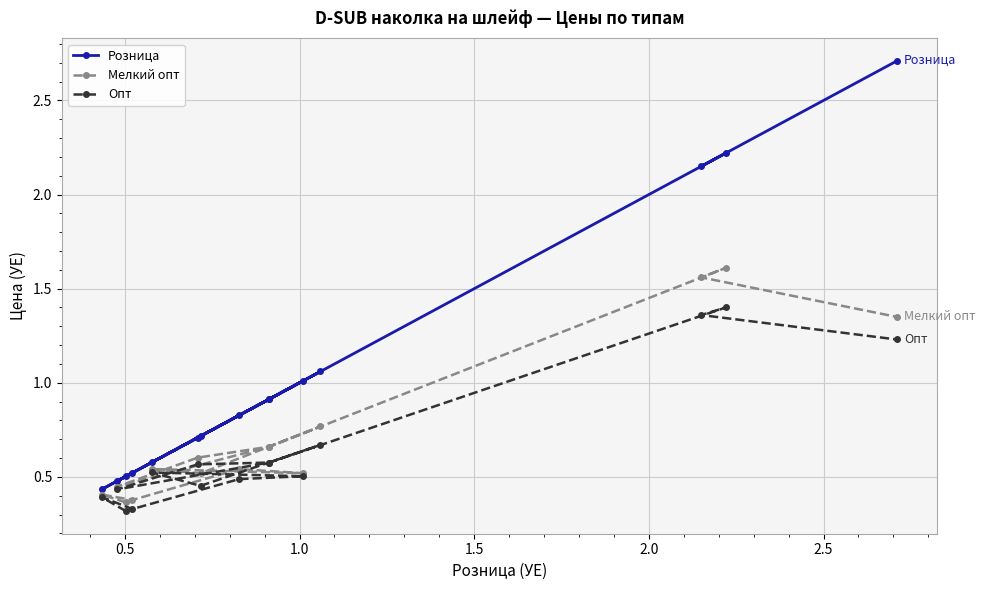

What is the difference between the maximum and minimum values in the Мелкий опт series?

1.2